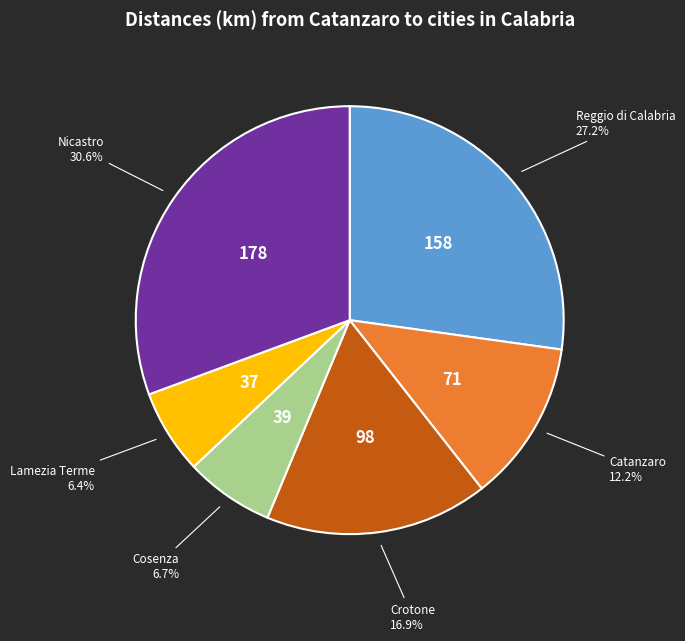

Is it true that San Giovanni in Fiore is 6% of the pie?

True